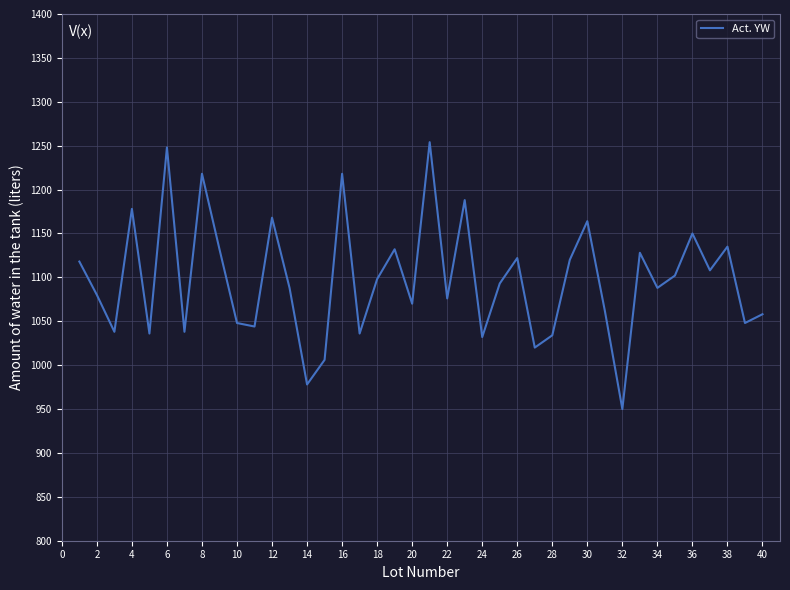

What is the difference between the maximum and minimum values?

304